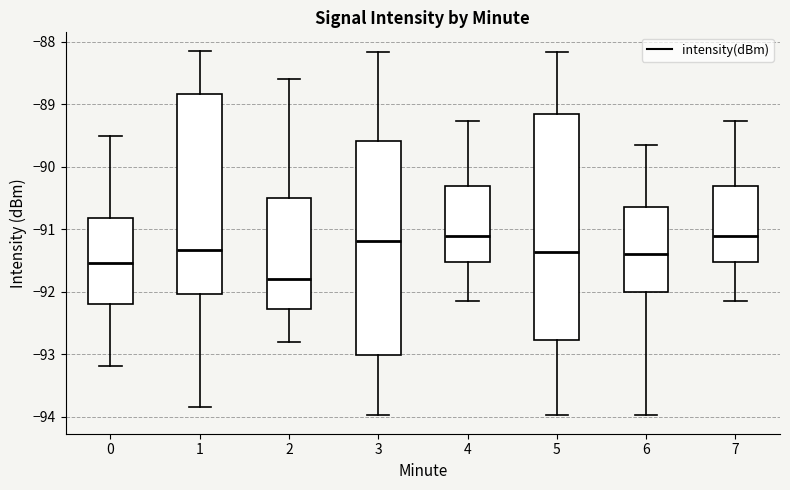

Which box has the lowest median line?

2